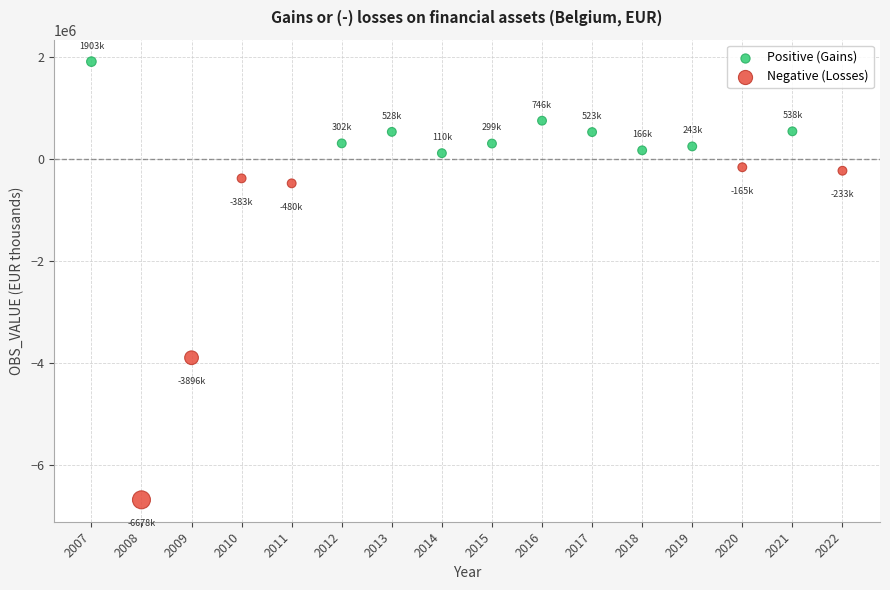

Which series contains the highest Y value?

Positive (Gains)